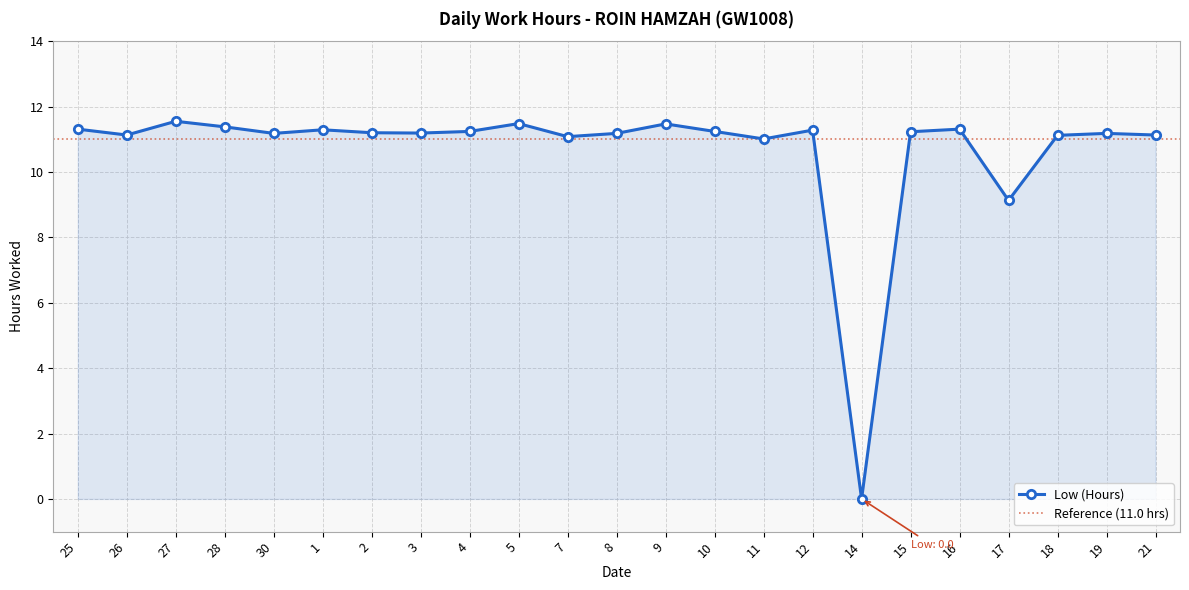

What position from the right is 30?

19